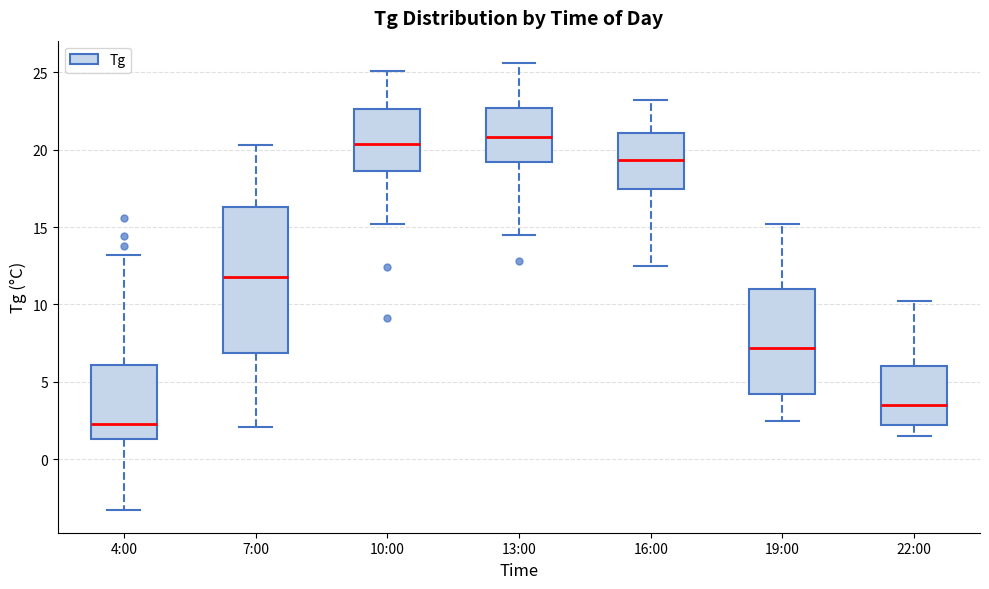

Reading left to right, read every box against the y-axis: the position of its median line, the range the box covers, and the ends of its whiskers. The values are not printed on the chart, so give them approximately, as read against the axis.

4:00: median 2.5, box 1.5 to 6.0, whiskers -3.5 to 13.0
7:00: median 12.0, box 7.0 to 16.5, whiskers 2.0 to 20.5
10:00: median 20.5, box 18.5 to 22.5, whiskers 15.0 to 25.0
13:00: median 21.0, box 19.0 to 22.5, whiskers 14.5 to 25.5
16:00: median 19.5, box 17.5 to 21.0, whiskers 12.5 to 23.0
19:00: median 7.0, box 4.0 to 11.0, whiskers 2.5 to 15.0
22:00: median 3.5, box 2.0 to 6.0, whiskers 1.5 to 10.0